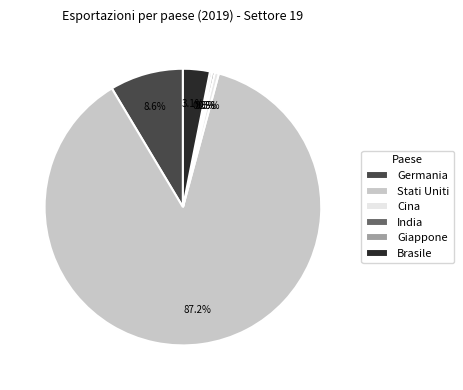

To the nearest percent, what is the difference between the Germania and Cina slice percentages?

8%